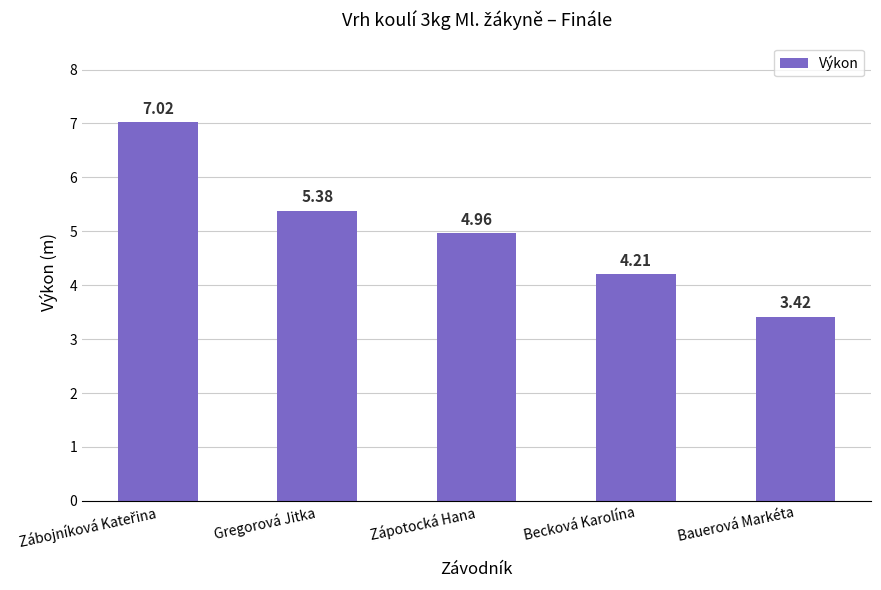

Which category has the lowest value across all series?

Bauerová Markéta